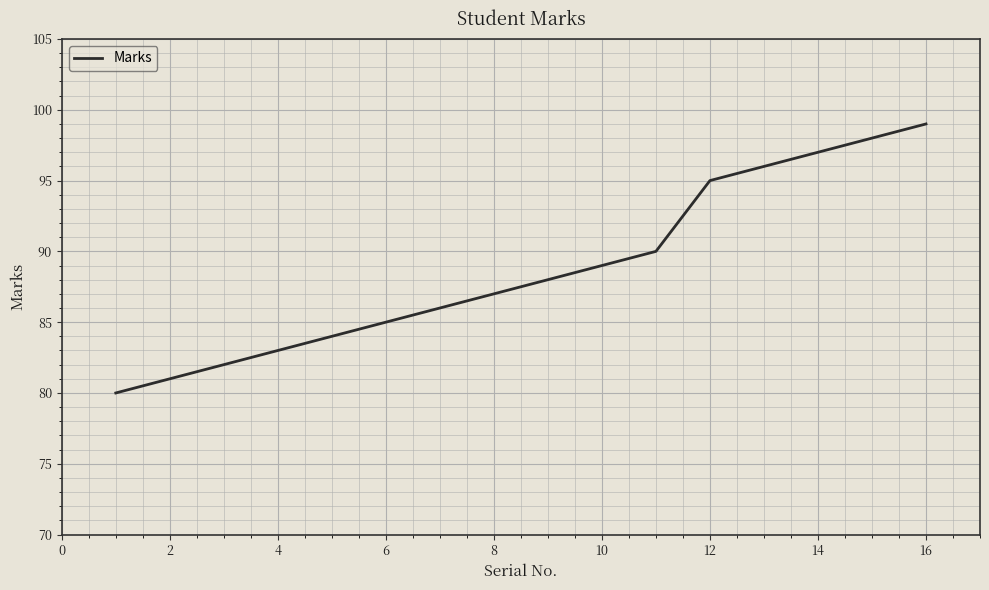

How many categories are shown in the chart?

16